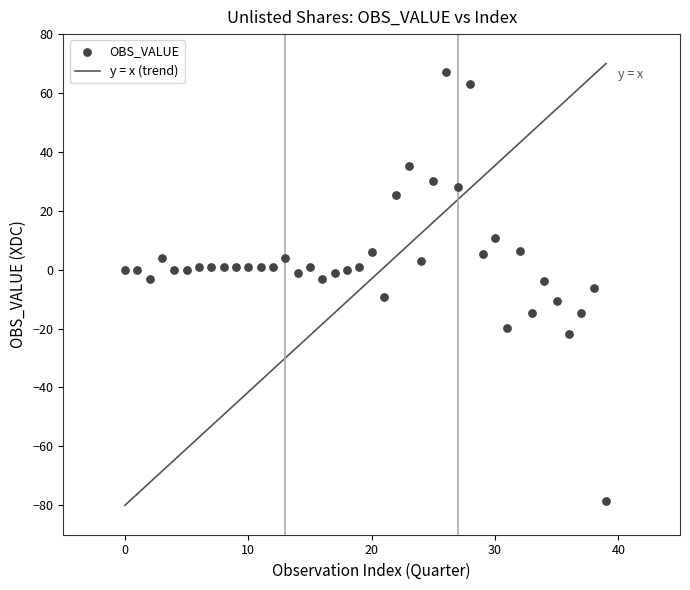

What is the range of Y values (max minus min)?

146.0